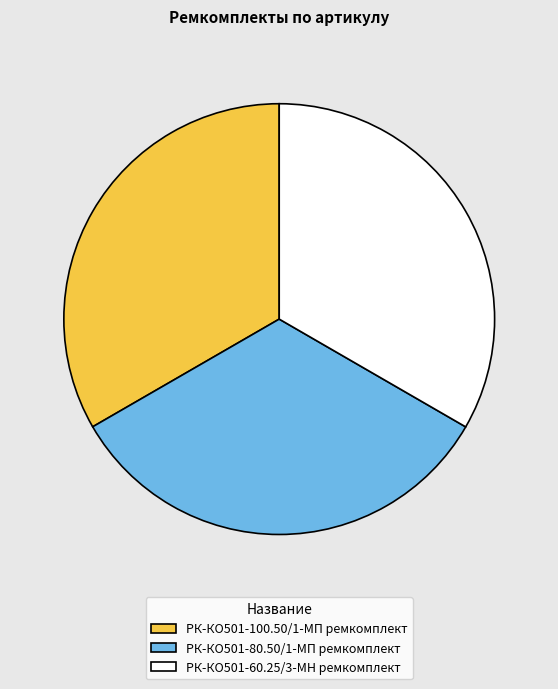

Is there a majority slice in this chart?

No